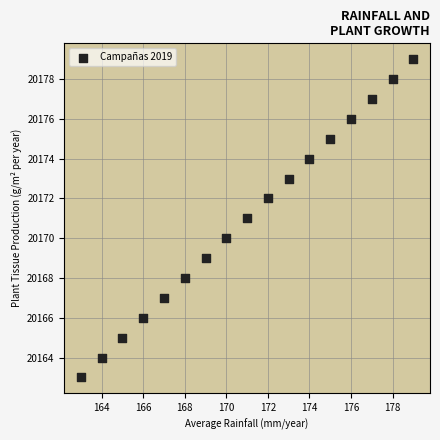

What is the range of Y values (max minus min)?

16